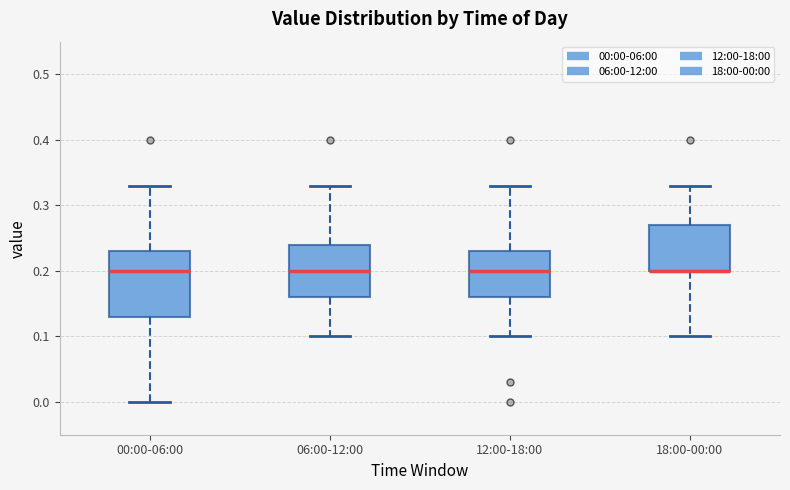

Comparing the boxes themselves (not the whiskers), which one is the tallest?

00:00-06:00